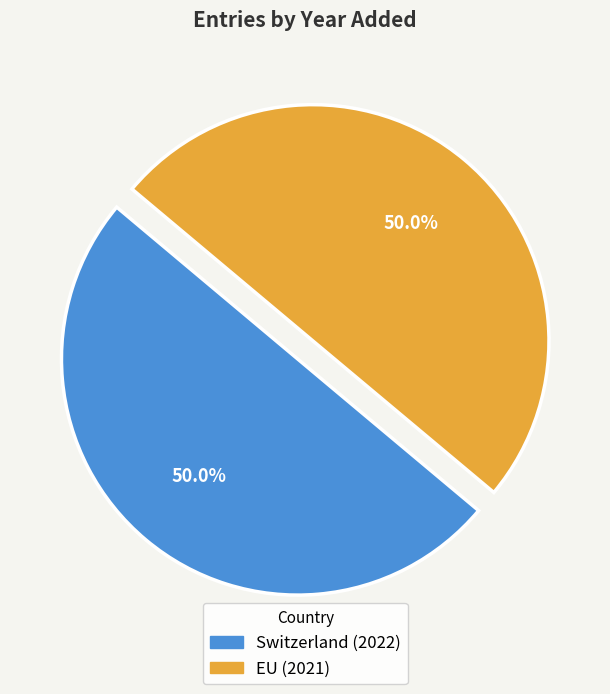

Approximately how many times larger is the value at Switzerland compared to EU?

1.0